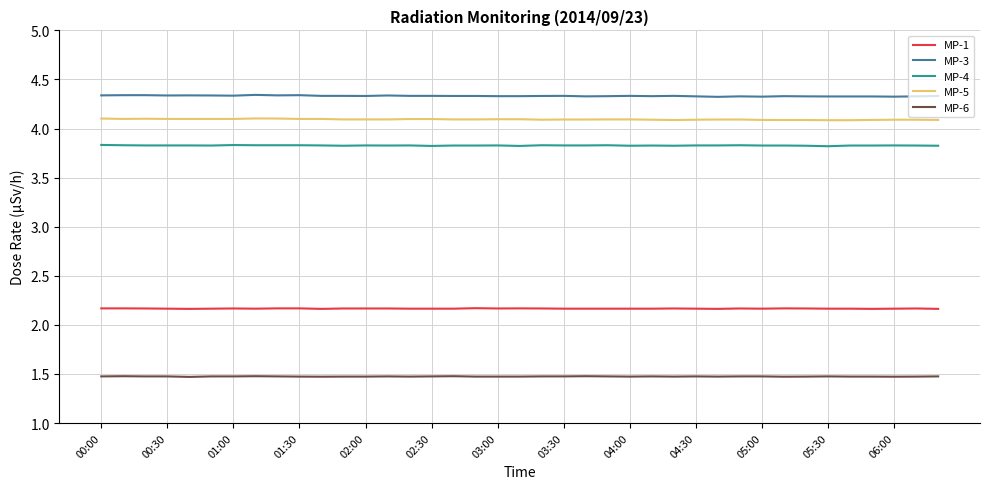

What is the lowest value of the MP-1 series?

2.2